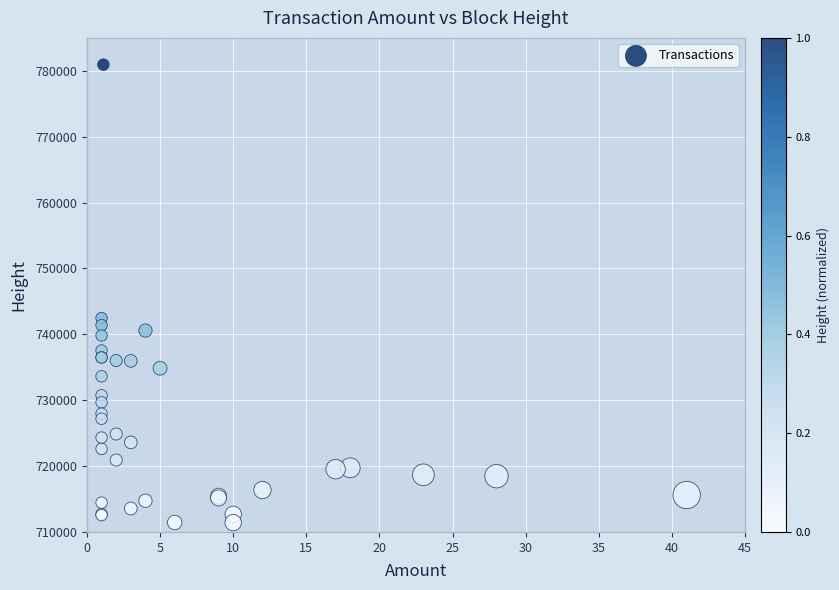

What Y value in the scatter plot is closest to 746178?

742474